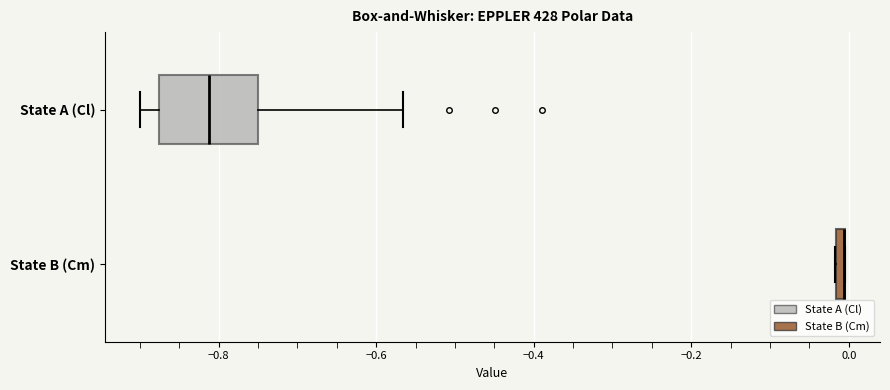

Comparing the boxes themselves (not the whiskers), which one is the widest?

State A (Cl)